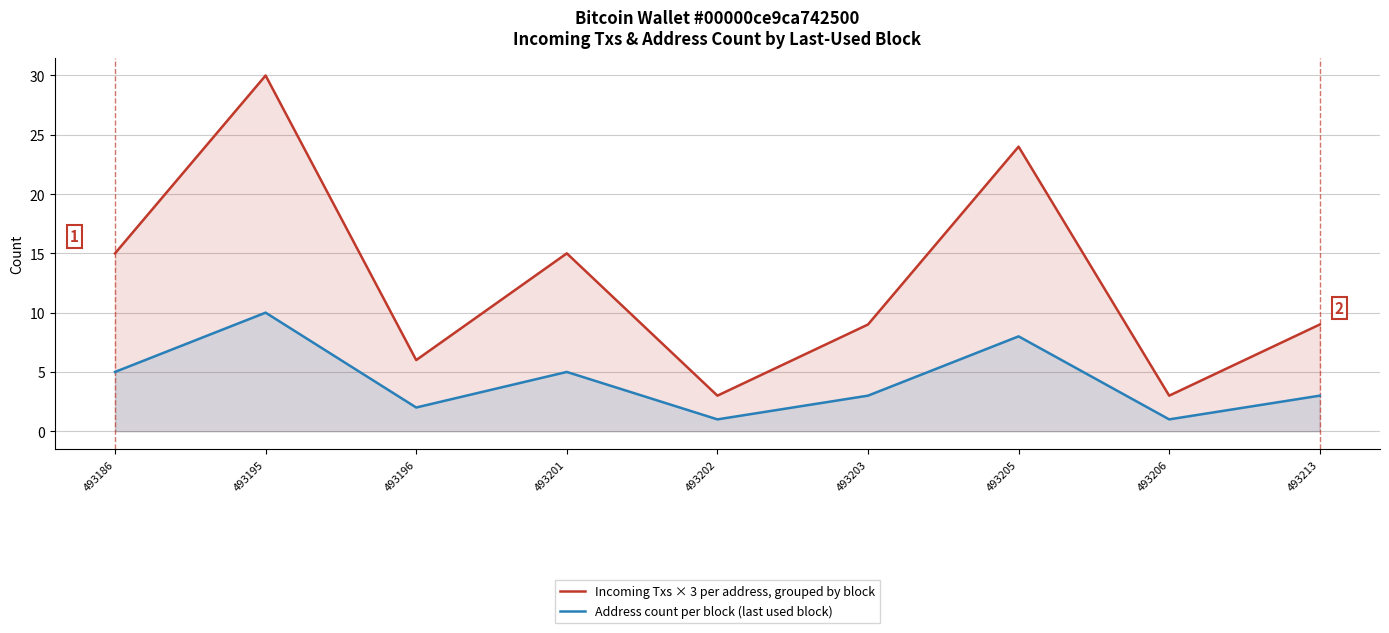

Rank the series by their maximum value, from lowest to highest.

Address count per block (last used block), Incoming Txs × 3 per address, grouped by block